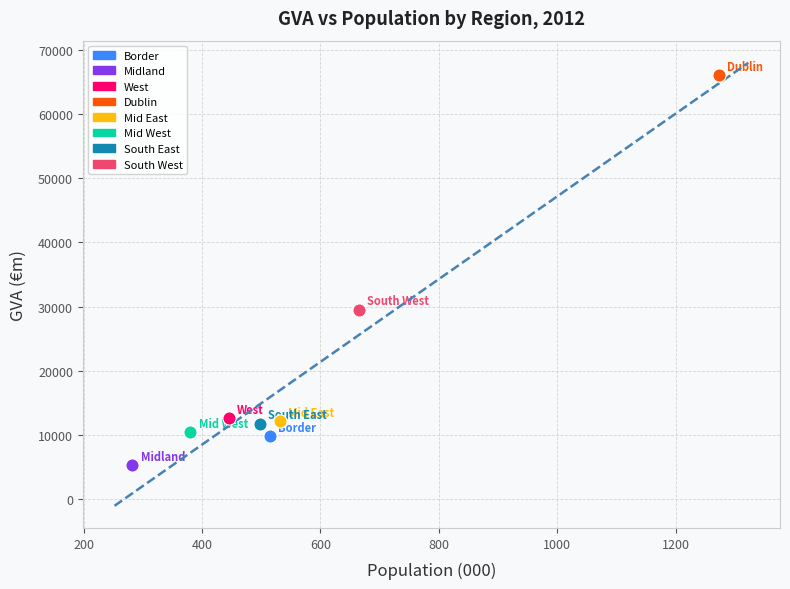

What are all the series names shown in the legend?

Border, Midland, West, Dublin, Mid East, Mid West, South East, South West